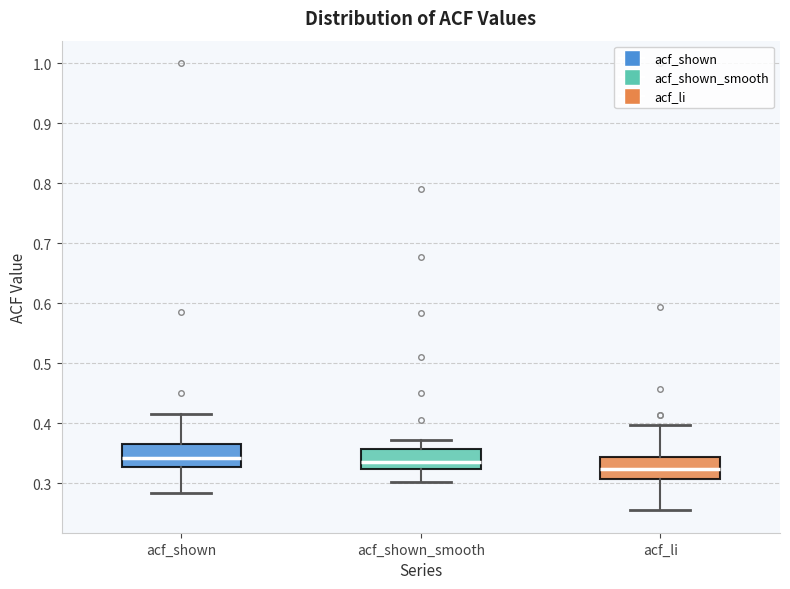

Where does the upper whisker of the box for acf_li end on the y-axis? The values are not printed on the chart, so give them approximately, as read against the axis.

0.40